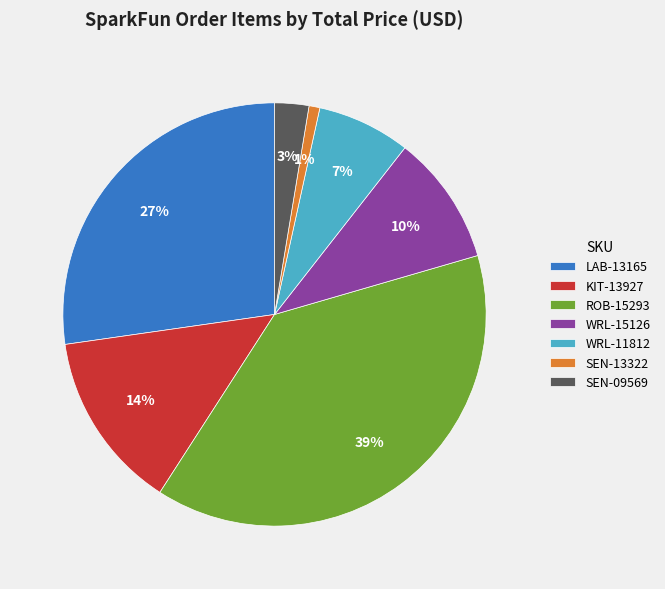

What is the ratio of the value at LAB-13165 to the value at ROB-15293?

0.7